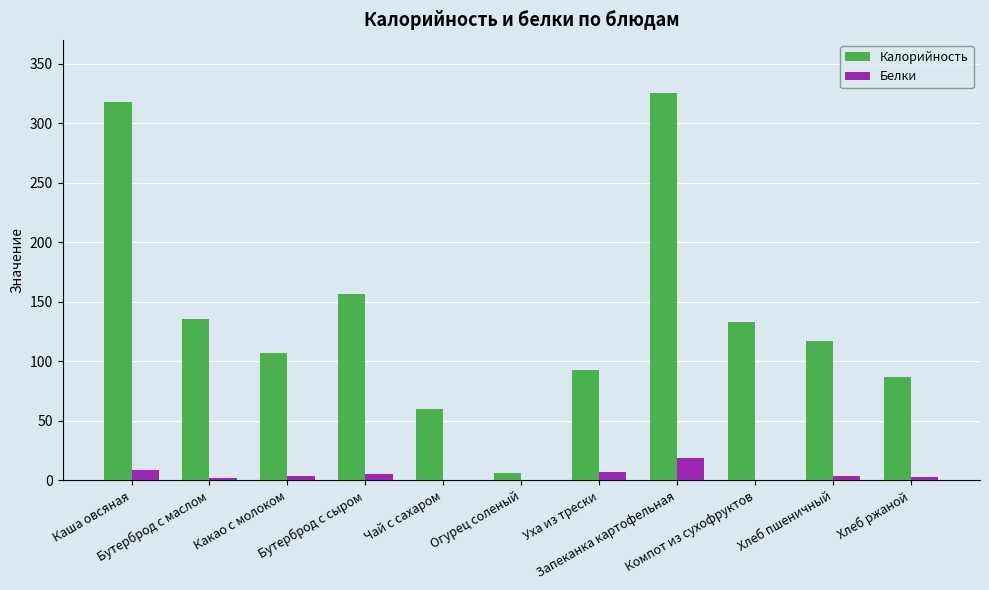

Is it true that Калорийность equals 107.0 at Какао с молоком?

True